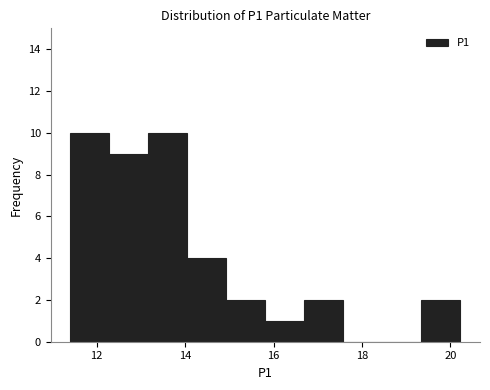

Reading left to right, list every bar in this chart as the range it spans on the x-axis followed by its height. Neither the bar edges nor the heights are printed on the chart, so give them approximately, as read against the axes.

11.4 to 12.2: 10
12.2 to 13.2: 9
13.2 to 14.0: 10
14.0 to 15.0: 4
15.0 to 15.8: 2
15.8 to 16.6: 1
16.6 to 17.6: 2
17.6 to 18.4: 0
18.4 to 19.4: 0
19.4 to 20.2: 2